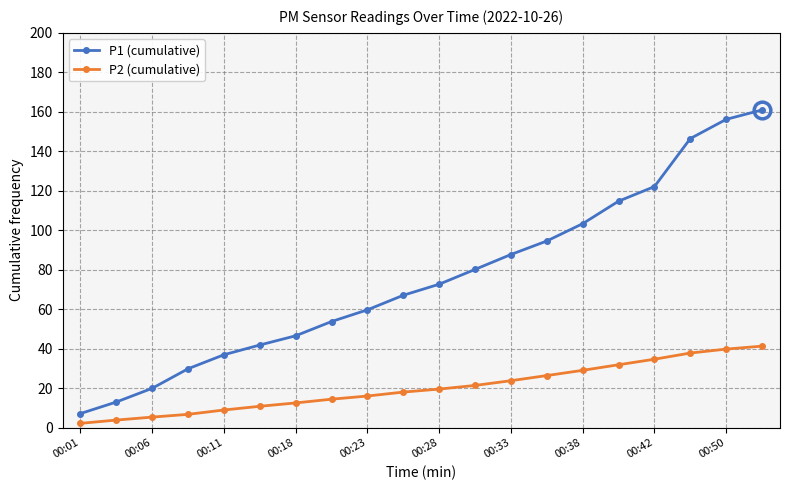

True or false: P1 (cumulative) has more than 0 points higher than both neighbors.

False